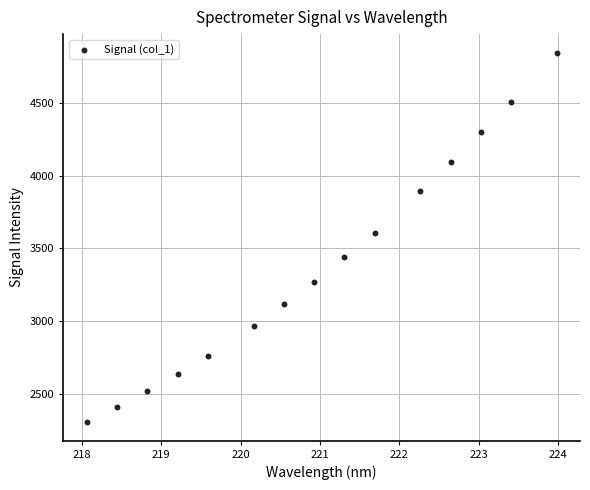

What Y value in the scatter plot is closest to 3574?

3607.5